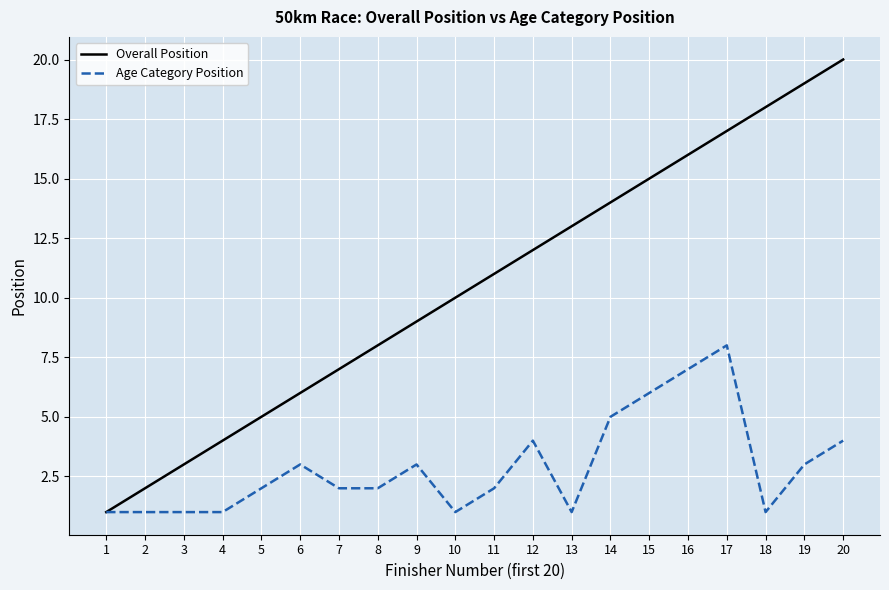

Which category has the highest value in the Overall Position series?

20